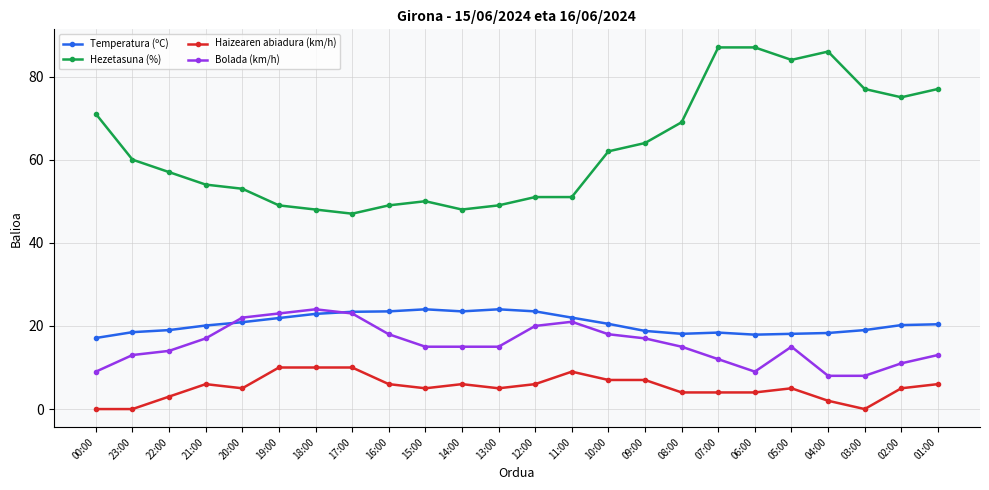

True or false: Haizearen abiadura (km/h) has a value of 4.0 at 08:00.

True